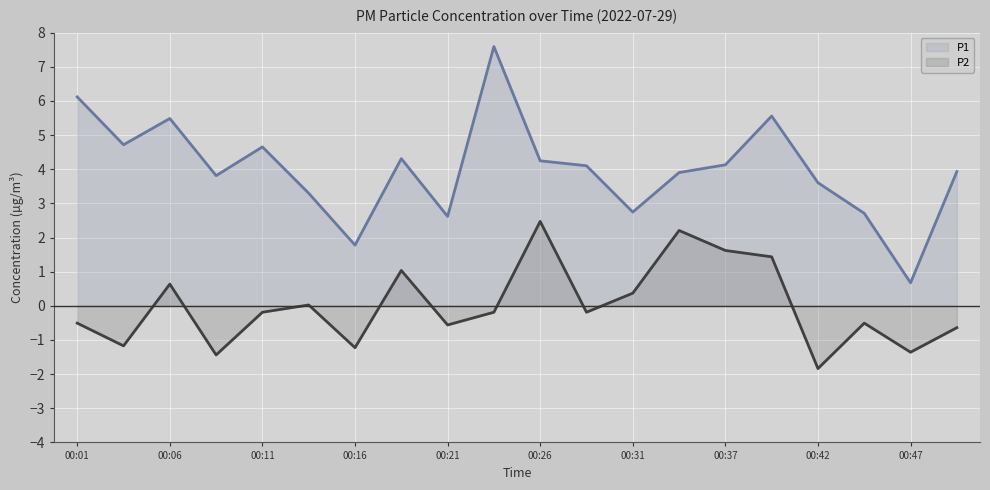

Which series changed the most between 00:11 and 00:21?

P1